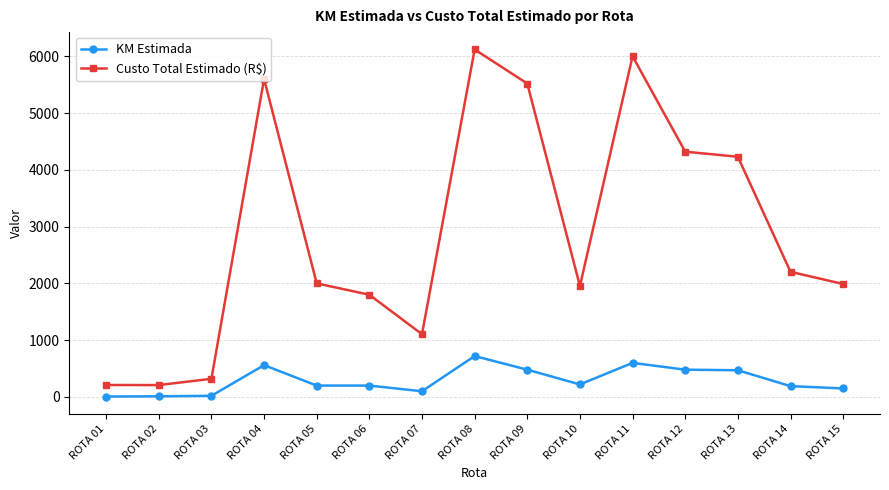

Rank the series by their maximum value, from highest to lowest.

Custo Total Estimado (R$), KM Estimada